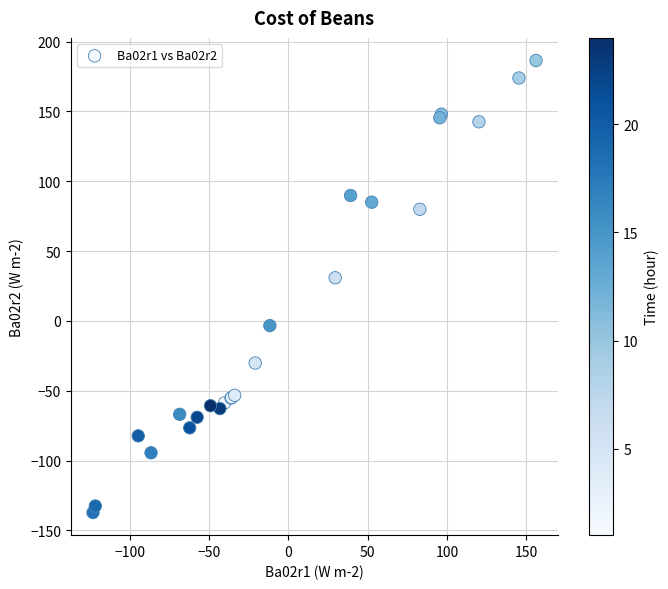

What Y value in the scatter plot is closest to 24?

30.9